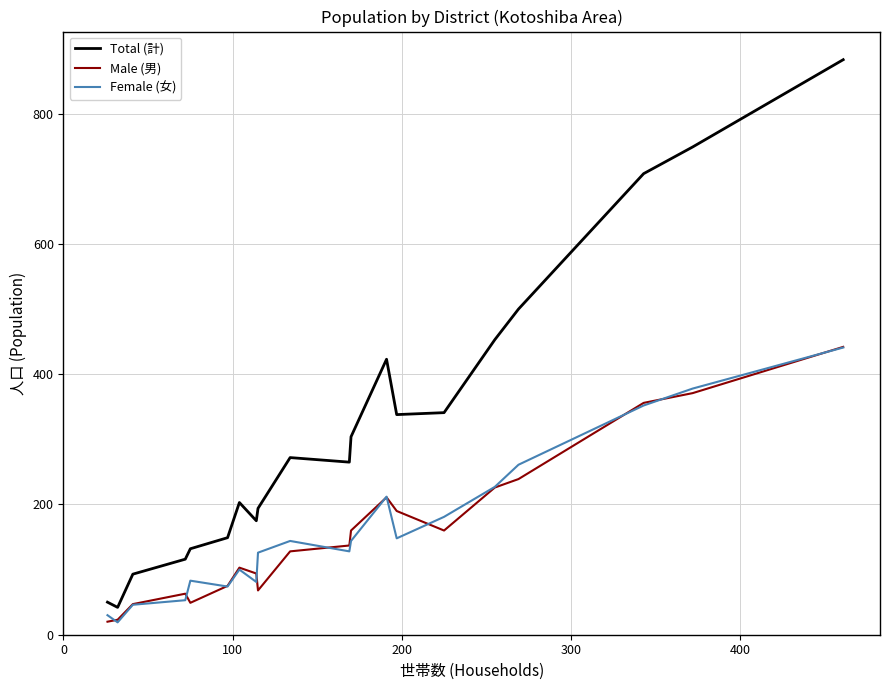

Which series has the largest range (max minus min)?

Total (計)